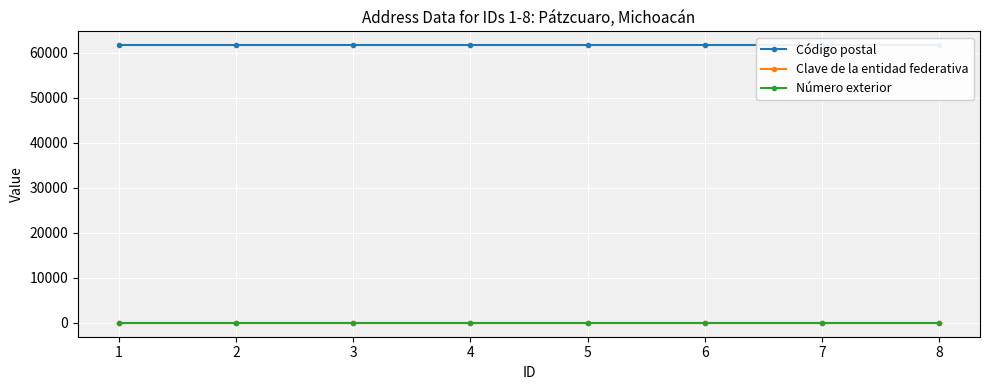

Which series has the largest total across all categories?

Código postal